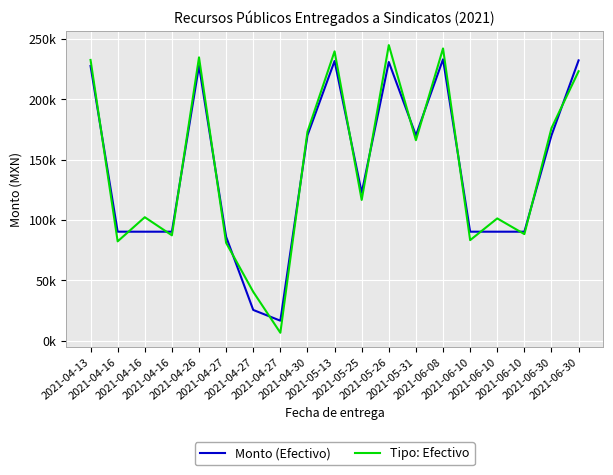

What is the lowest value of the Monto (Efectivo) series?

16500.0